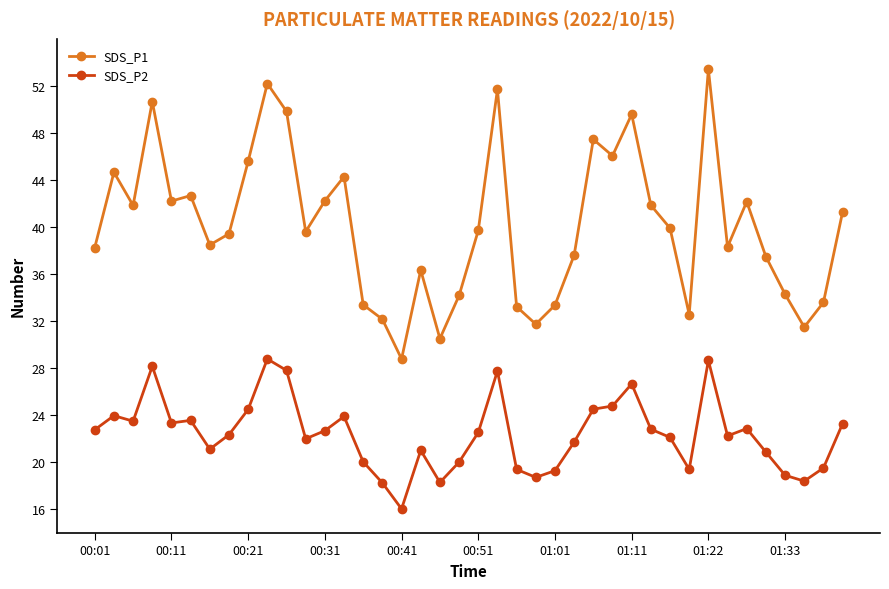

Which series has the widest spread of values?

SDS_P1